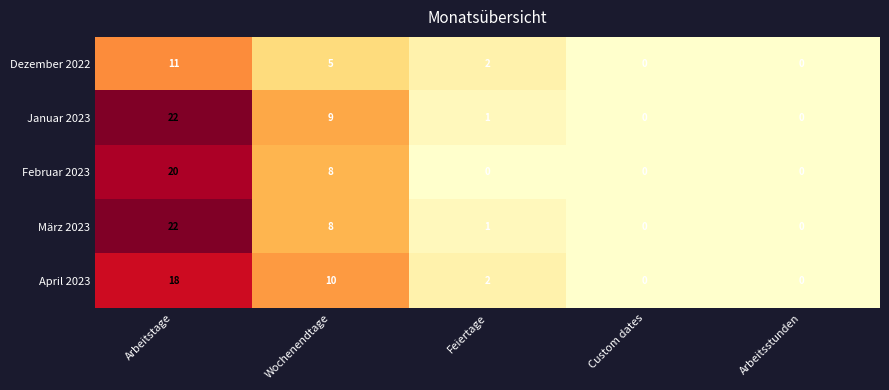

What is the difference between the second highest and minimum values in the Februar 2023 series?

8